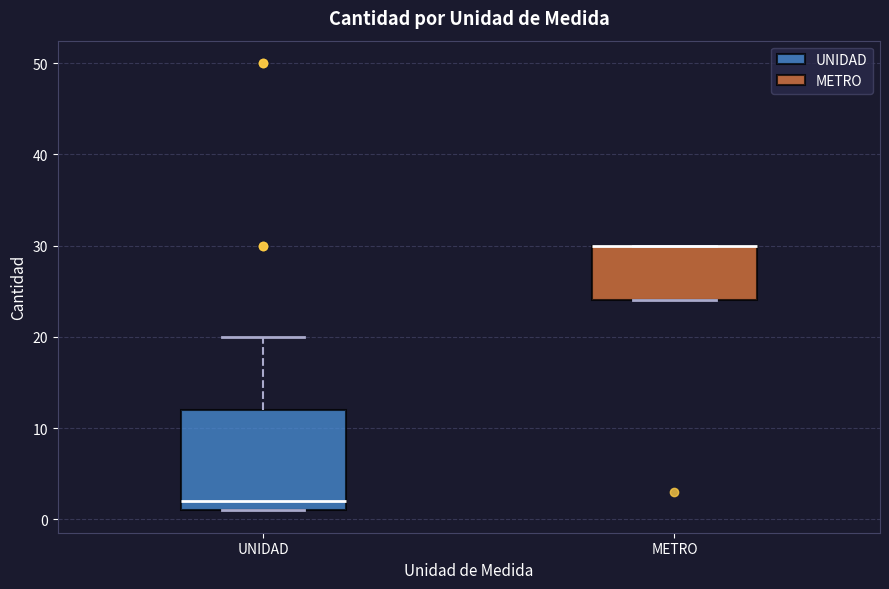

Comparing the boxes themselves (not the whiskers), which one is the tallest?

UNIDAD